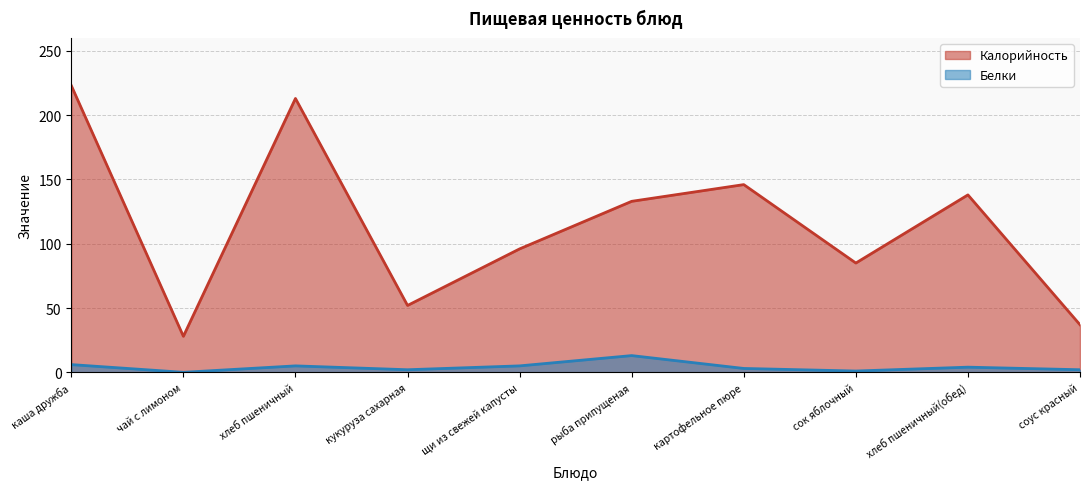

What is the sum of the Калорийность values at хлеб пшеничный(обед) and каша дружба?

361